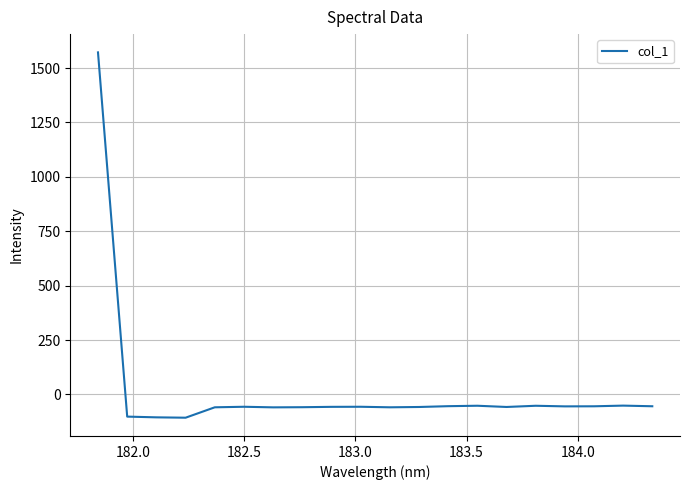

What is the difference between the maximum and minimum values?

1678.6